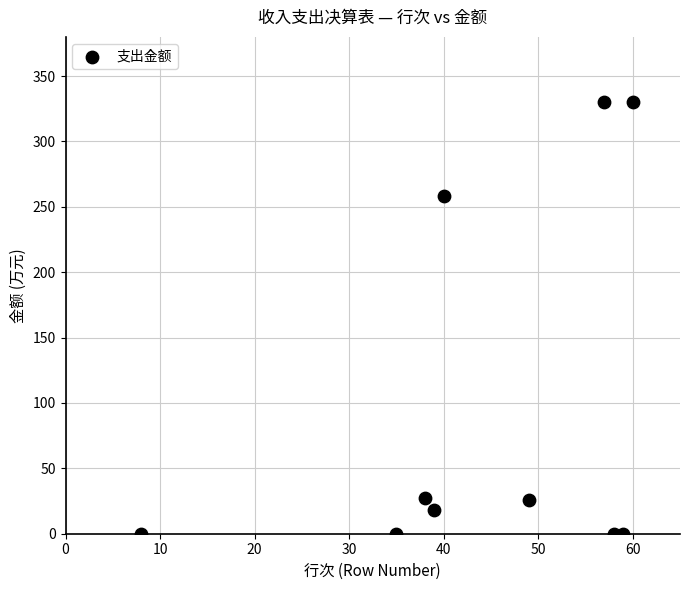

What is the average Y value?

99.0